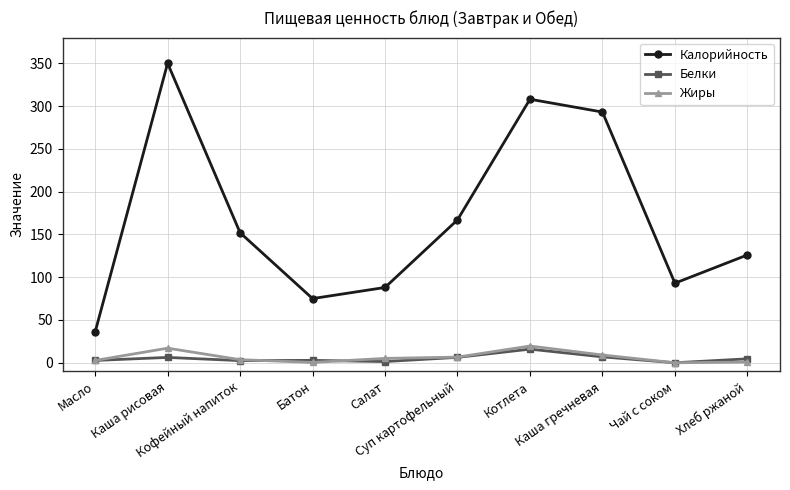

True or false: Калорийность and Белки intersect in this chart.

False